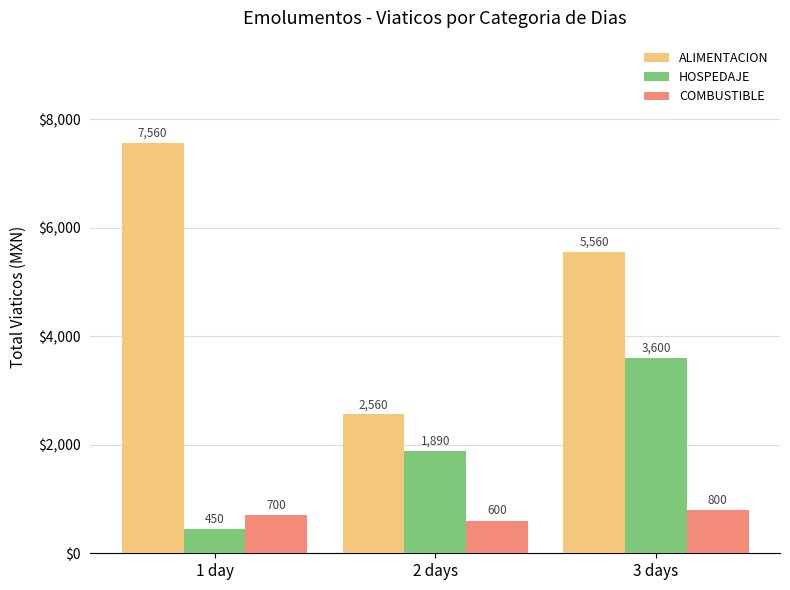

Reading right to left, extract all data points from this chart.

ALIMENTACION: 5560	2560	7560
HOSPEDAJE: 3600	1890	450
COMBUSTIBLE: 800	600	700